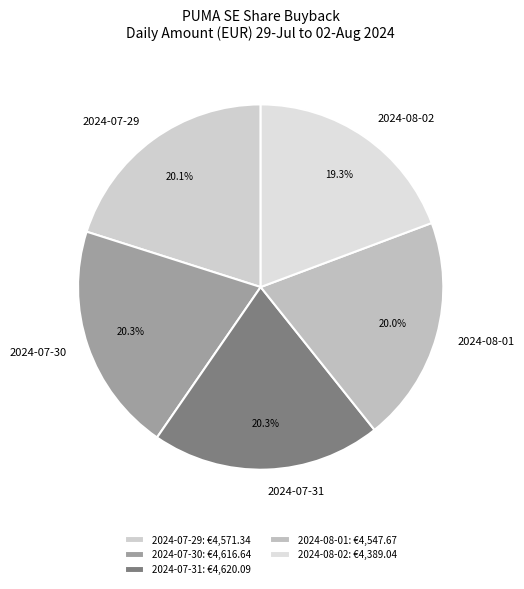

What is the ratio of the value at 2024-08-02 to the value at 2024-07-30?

1.0